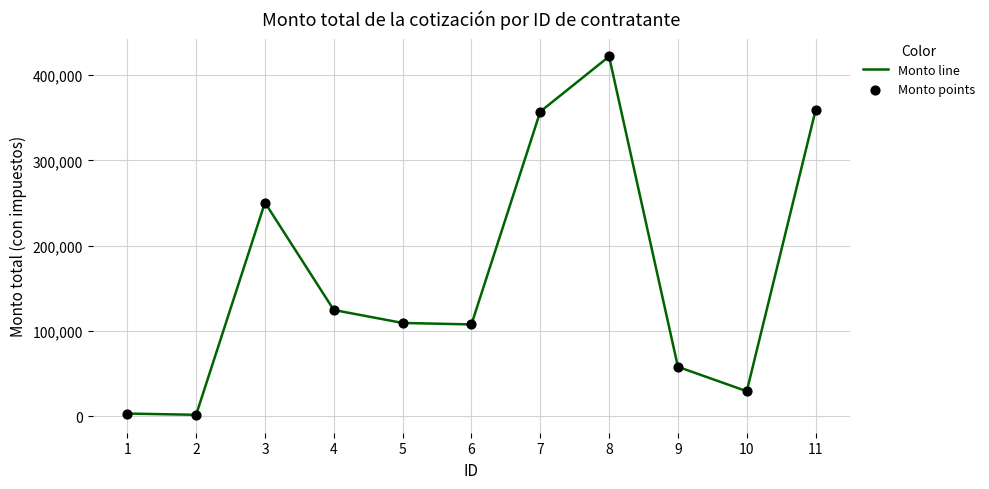

What is the change in value from 5 to 9?

-51429.8